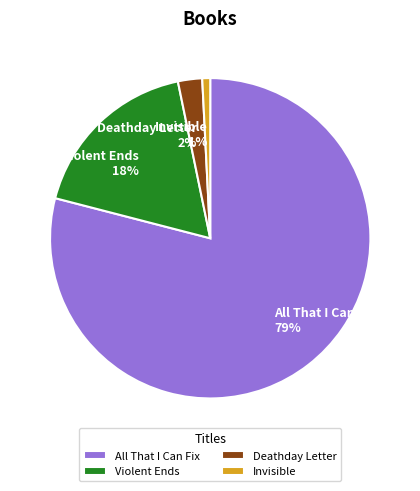

Rank the categories by value from lowest to highest.

Invisible, Deathday Letter, Violent Ends, All That I Can Fix